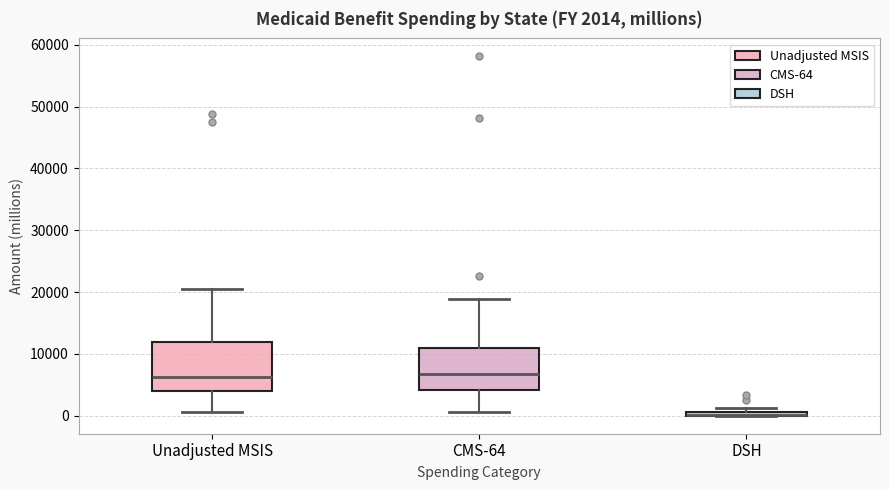

Which box is the tallest, from its lower edge to its upper edge?

Unadjusted MSIS